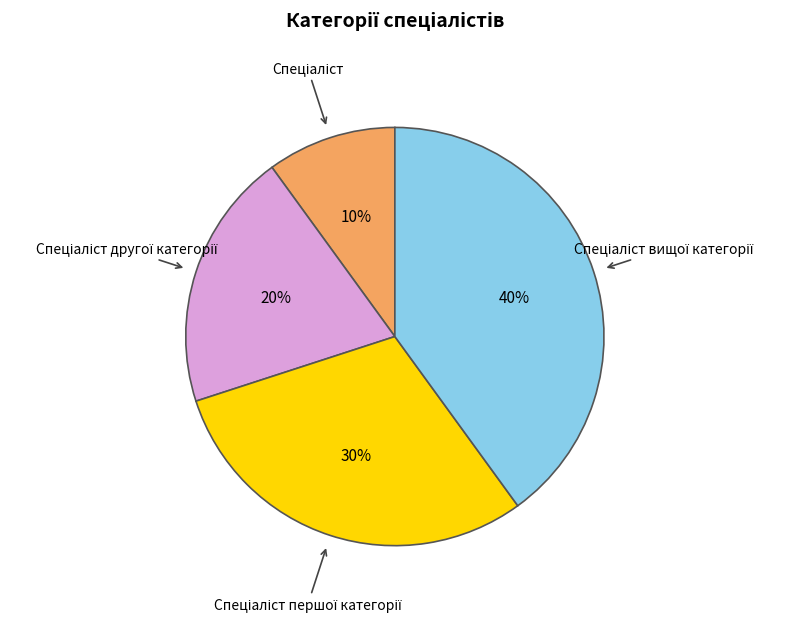

To the nearest percent, what is the difference between the largest and smallest slice percentages?

30%